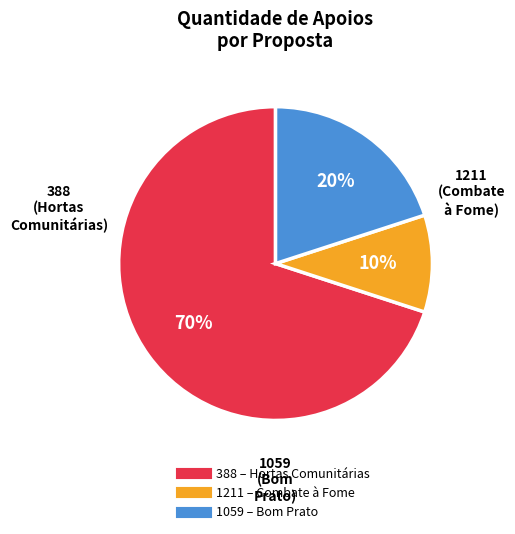

To the nearest percent, what is the combined percentage of 388 and 1211?

80%